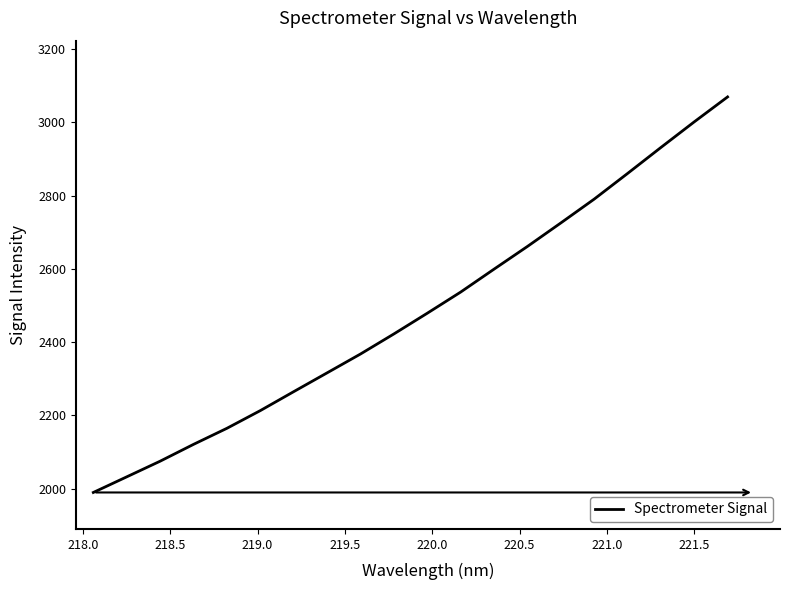

What is the greatest value displayed?

3069.0